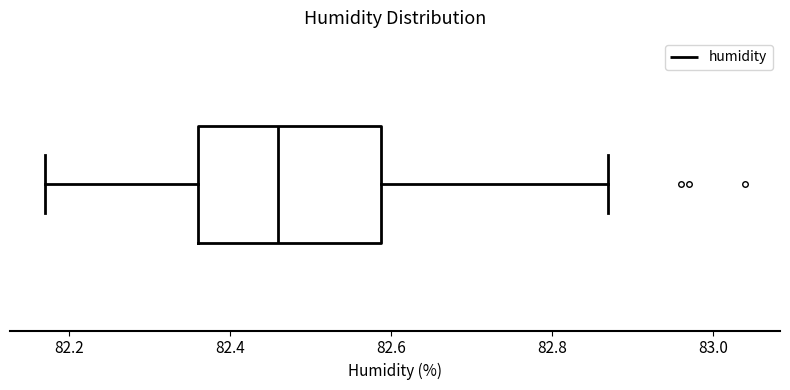

Transcribe this box plot: give where the median line is, the range the box spans, and where the two whiskers end, as read against the x-axis. The values are not printed on the chart, so give them approximately, as read against the axis.

median 82.46, box 82.36 to 82.58, whiskers 82.18 to 82.88